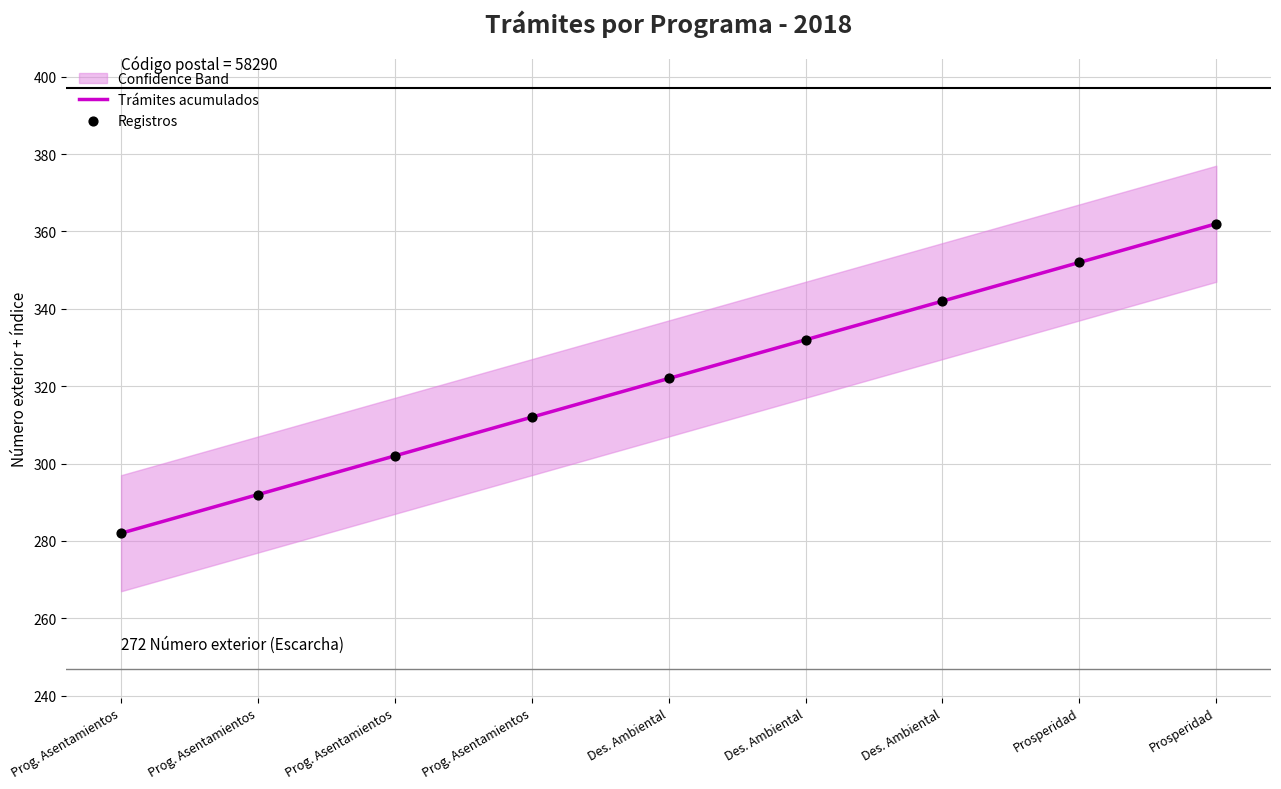

Which series has the largest Y range (max minus min)?

Trámites acumulados